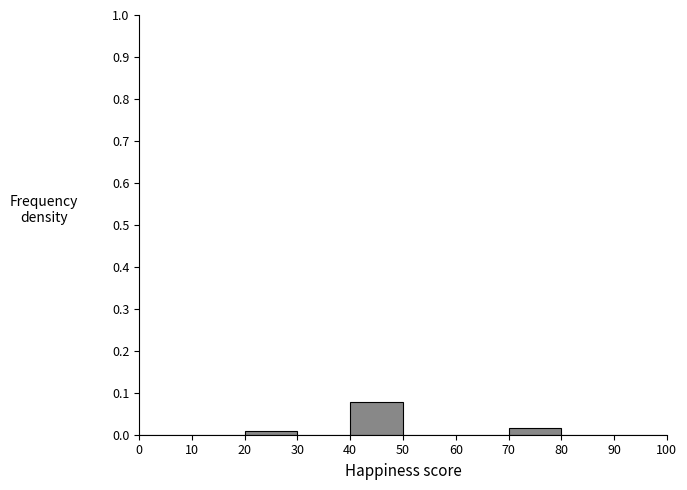

Reading left to right, transcribe this chart: for each bar, give the range it covers on the x-axis and its height. The values are not printed on the chart, so give them approximately, as read against the axis.

0 to 10: 0
10 to 20: 0
20 to 30: under 0.01
30 to 40: 0
40 to 50: 0.08
50 to 60: 0
60 to 70: 0
70 to 80: 0.02
80 to 90: 0
90 to 100: 0